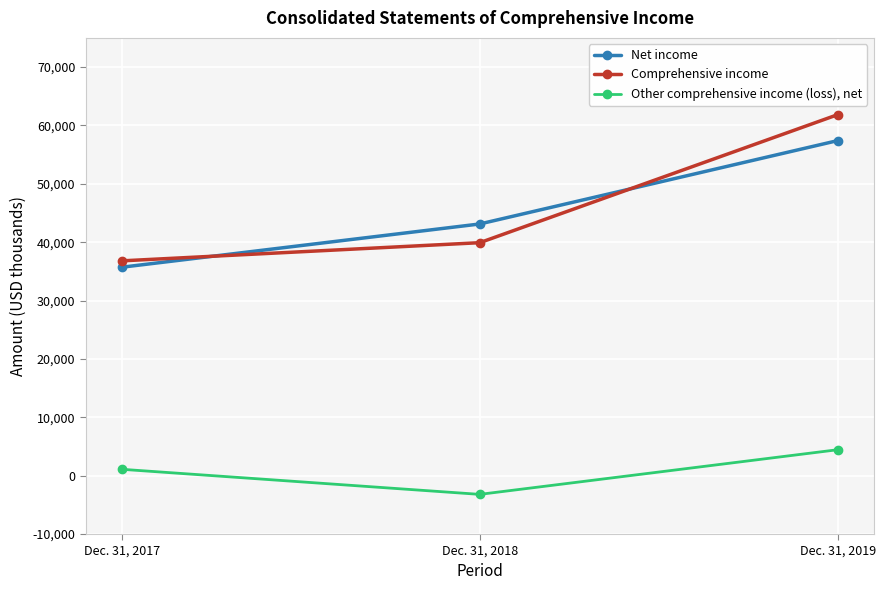

Between Dec. 31, 2017 and Dec. 31, 2018, which series saw the biggest shift?

Net income